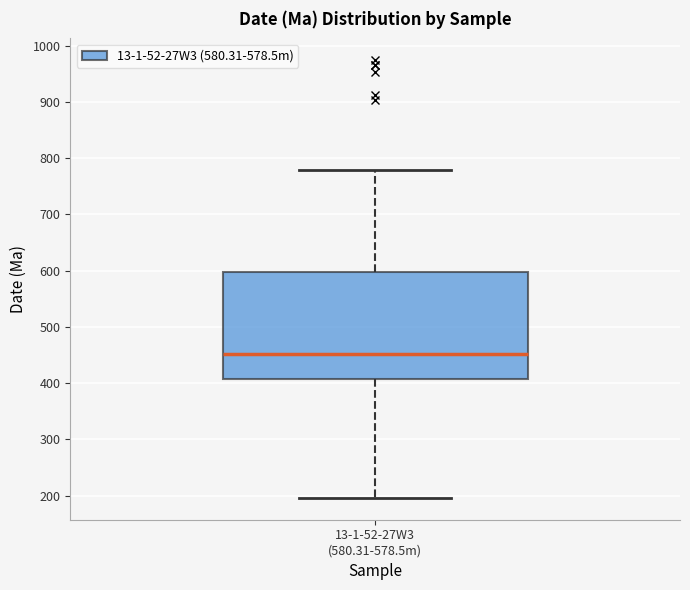

Transcribe this box plot: give where the median line is, the range the box spans, and where the two whiskers end, as read against the y-axis. The values are not printed on the chart, so give them approximately, as read against the axis.

median 450, box 410 to 600, whiskers 200 to 780